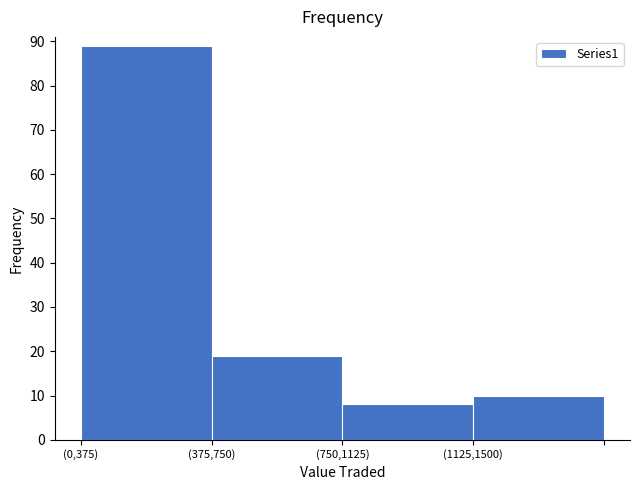

Reading left to right, list all the values displayed in this chart.

89	19	8	10